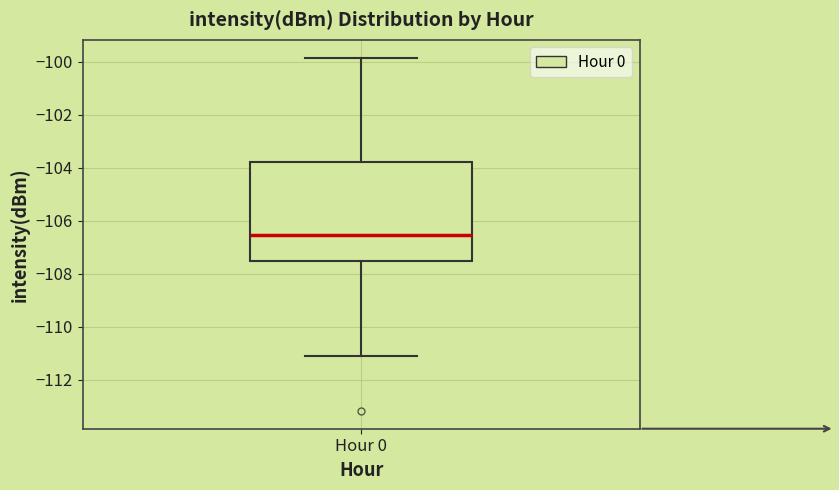

Transcribe this box plot: give where the median line is, the range the box spans, and where the two whiskers end, as read against the y-axis. The values are not printed on the chart, so give them approximately, as read against the axis.

median -106.6, box -107.6 to -103.8, whiskers -111.2 to -99.8